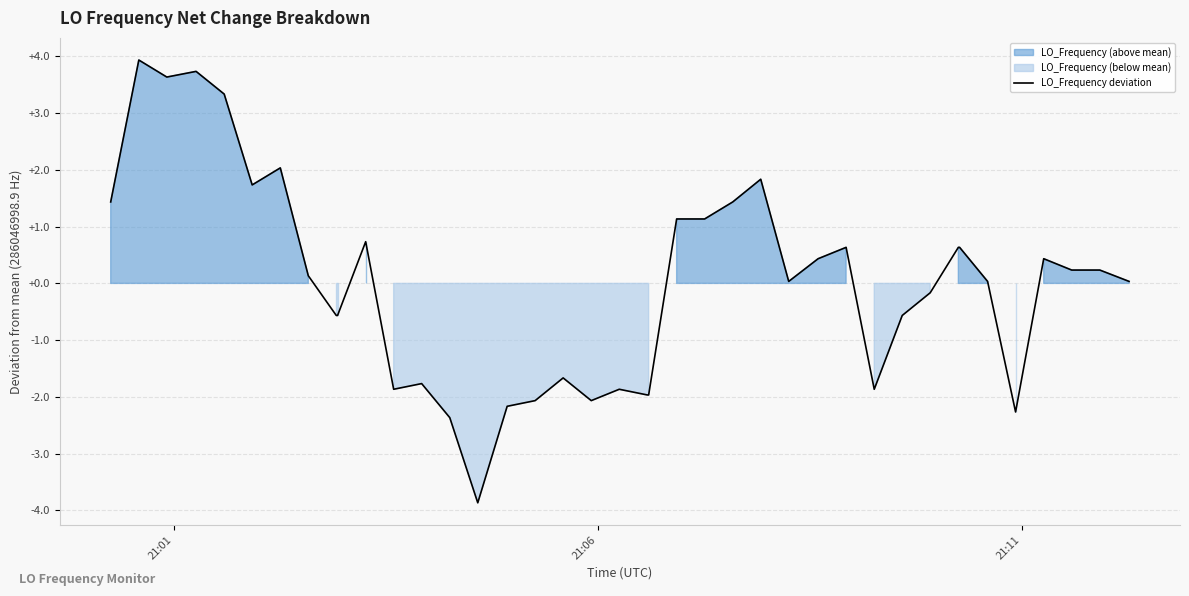

What is the lowest value of the LO_Frequency deviation series?

-3.9